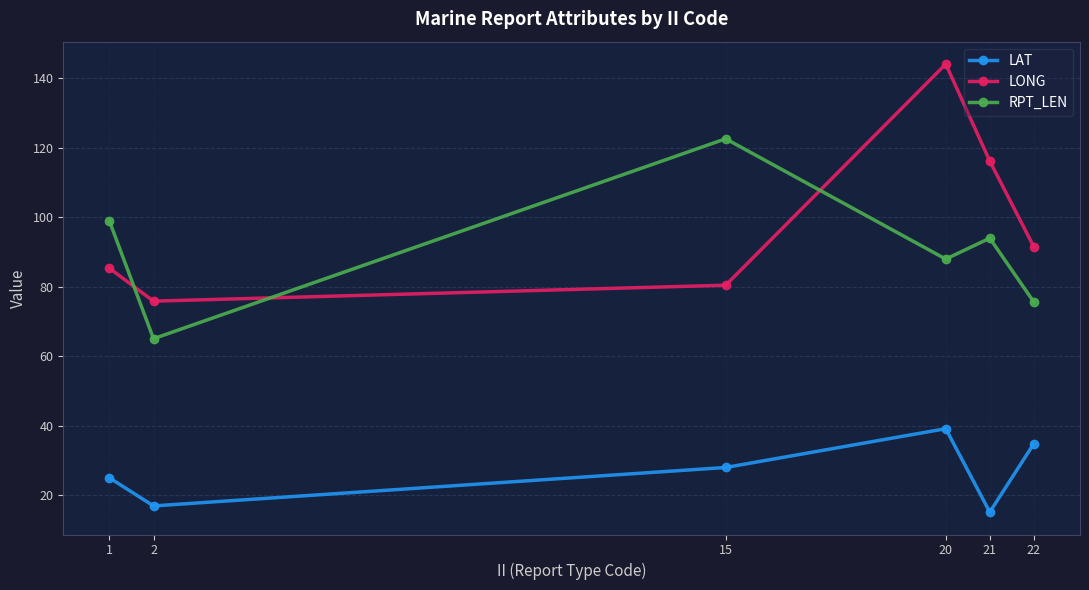

Is the value of RPT_LEN at 2 greater than the value of LONG at 21?

No